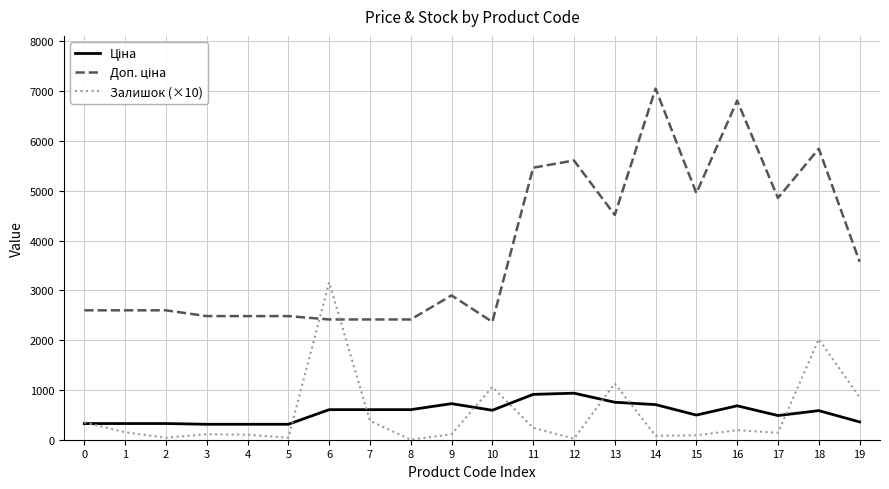

What is the greatest value displayed?

7051.3